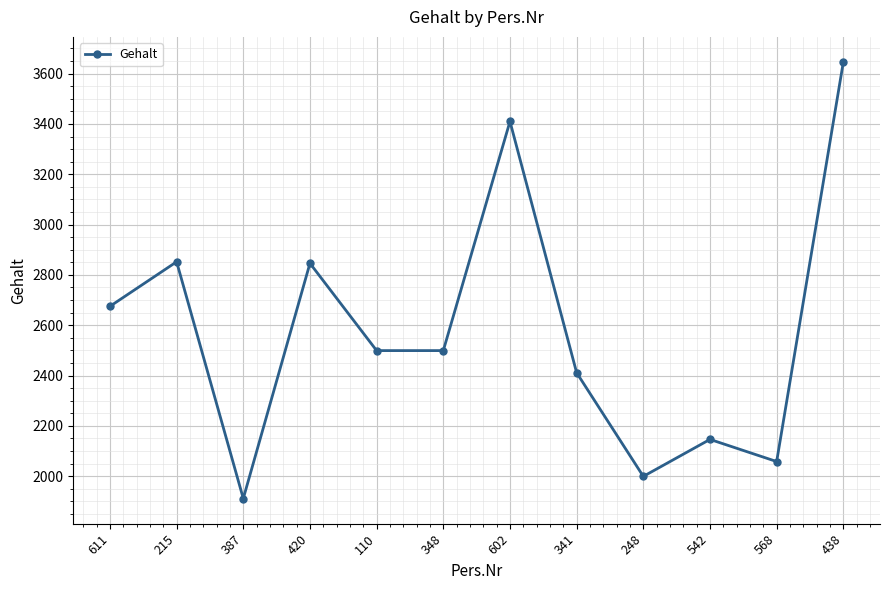

Count the number of data series in this chart.

1